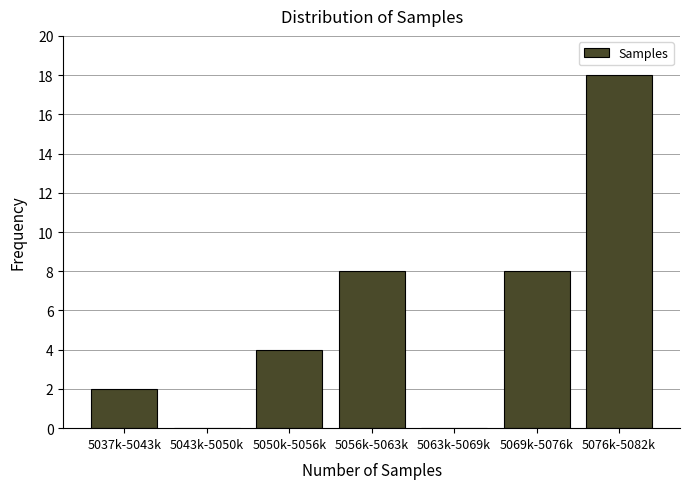

Reading right to left, transcribe all the data shown in this chart.

5076k-5082k=18	5069k-5076k=8	5063k-5069k=0	5056k-5063k=8	5050k-5056k=4	5043k-5050k=0	5037k-5043k=2